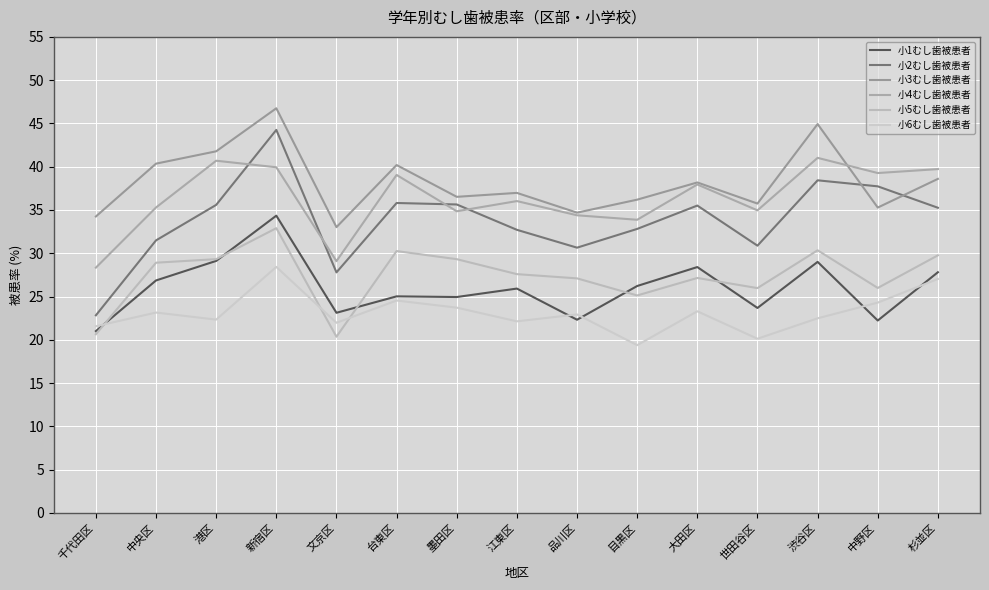

How many lines are shown in the chart?

6